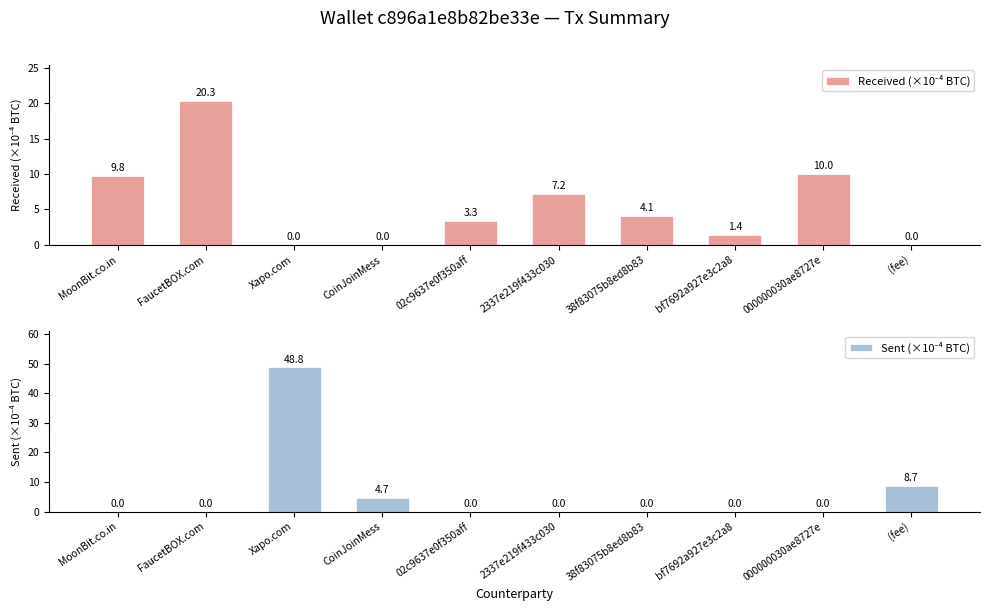

Is the value of Sent (×10⁻⁴ BTC) at 000000030ae8727e greater than the value of Received (×10⁻⁴ BTC) at 02c9637e0f350aff?

No